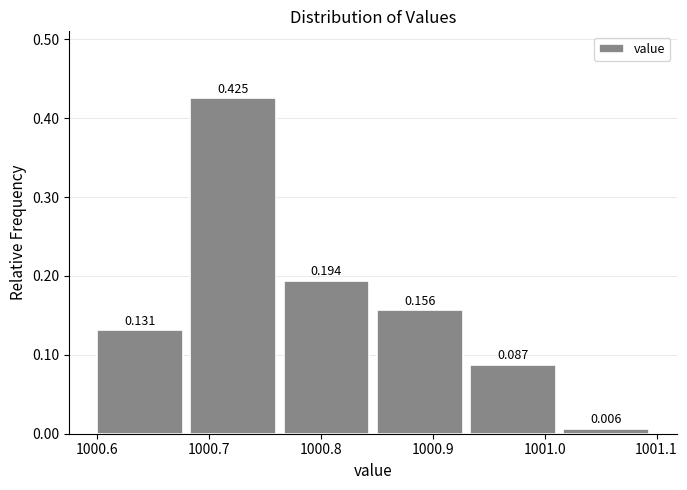

Over which range of the x-axis is the bar tallest?

1000.68 to 1000.77